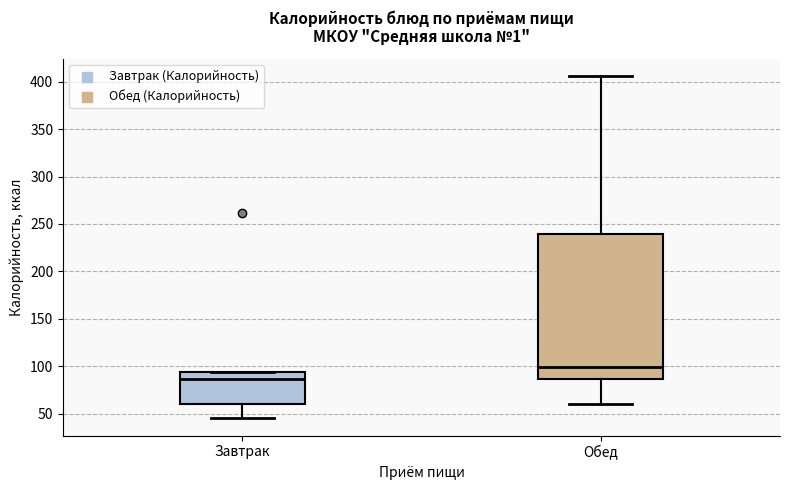

Which box is the tallest, from its lower edge to its upper edge?

Обед